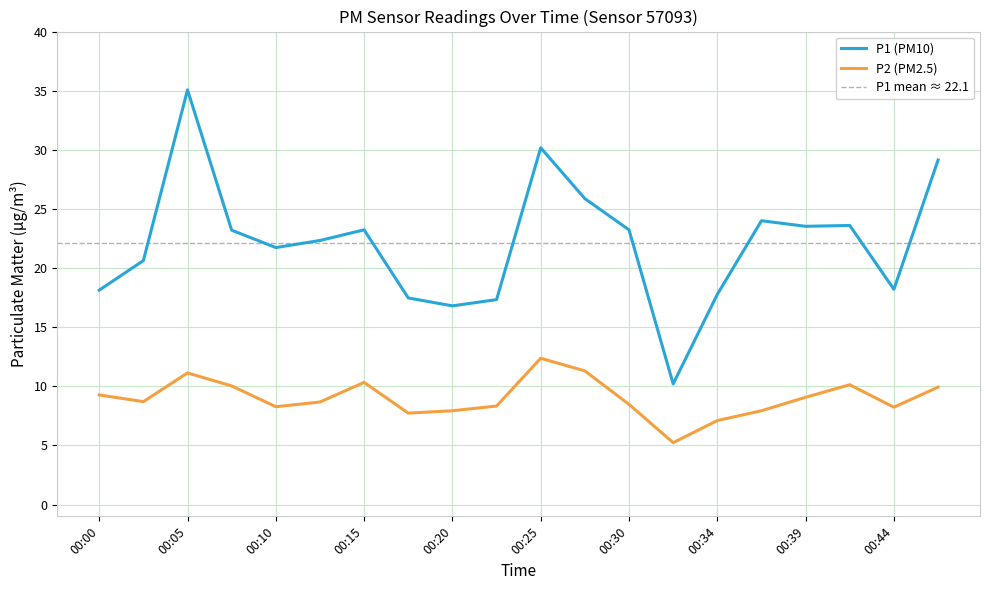

Reading left to right, list all the values displayed in this chart.

P1: 00:00=18.1	00:03=20.6	00:05=35.1	00:08=23.2	00:10=21.7	00:13=22.3	00:15=23.2	00:17=17.5	00:20=16.8	00:22=17.3	00:25=30.2	00:27=25.9	00:30=23.2	00:32=10.2	00:34=17.8	00:37=24.0	00:39=23.5	00:42=23.6	00:44=18.2	00:47=29.1
P2: 00:00=9.3	00:03=8.7	00:05=11.1	00:08=10.0	00:10=8.3	00:13=8.7	00:15=10.3	00:17=7.7	00:20=7.9	00:22=8.3	00:25=12.4	00:27=11.3	00:30=8.5	00:32=5.2	00:34=7.1	00:37=7.9	00:39=9.1	00:42=10.1	00:44=8.2	00:47=9.9